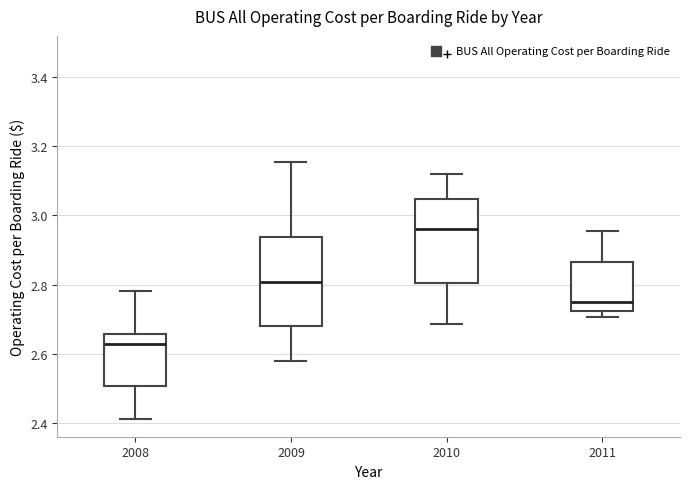

Reading left to right, read every box against the y-axis: the position of its median line, the range the box covers, and the ends of its whiskers. The values are not printed on the chart, so give them approximately, as read against the axis.

2008: median 2.62, box 2.50 to 2.66, whiskers 2.42 to 2.78
2009: median 2.80, box 2.68 to 2.94, whiskers 2.58 to 3.16
2010: median 2.96, box 2.80 to 3.04, whiskers 2.68 to 3.12
2011: median 2.74, box 2.72 to 2.86, whiskers 2.70 to 2.96